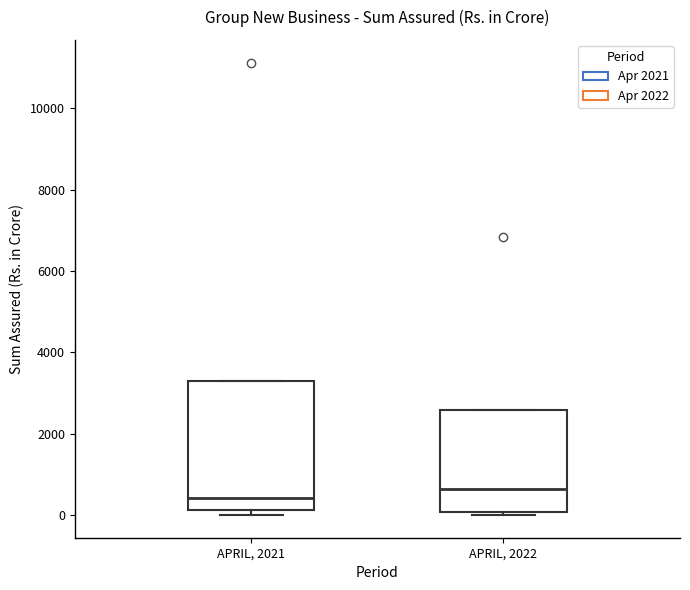

Comparing the boxes themselves (not the whiskers), which one is the tallest?

APRIL, 2021